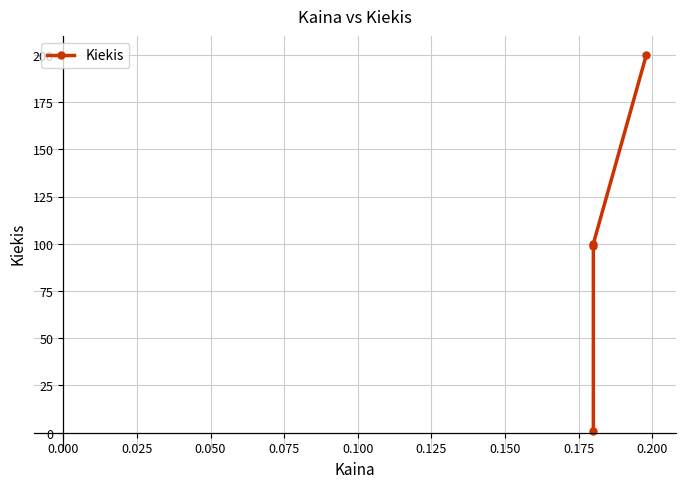

What is the average value?

100